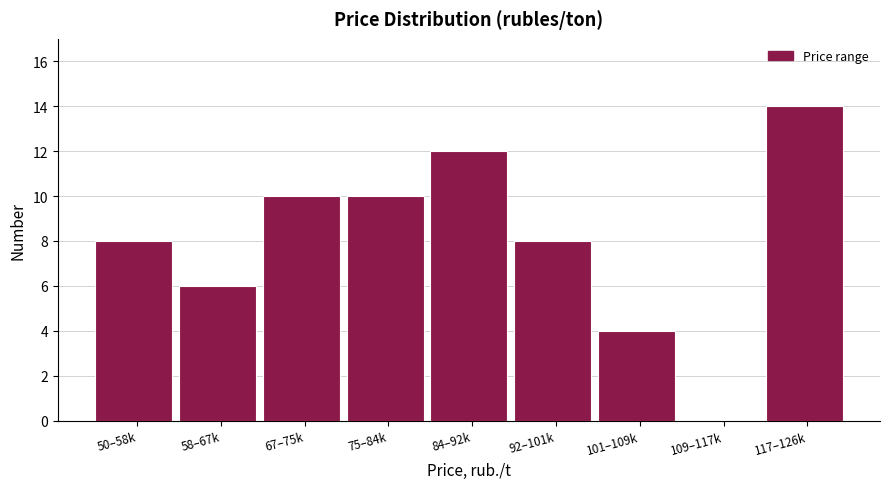

Reading left to right, transcribe all the data shown in this chart.

50–58k=8	58–67k=6	67–75k=10	75–84k=10	84–92k=12	92–101k=8	101–109k=4	109–117k=0	117–126k=14